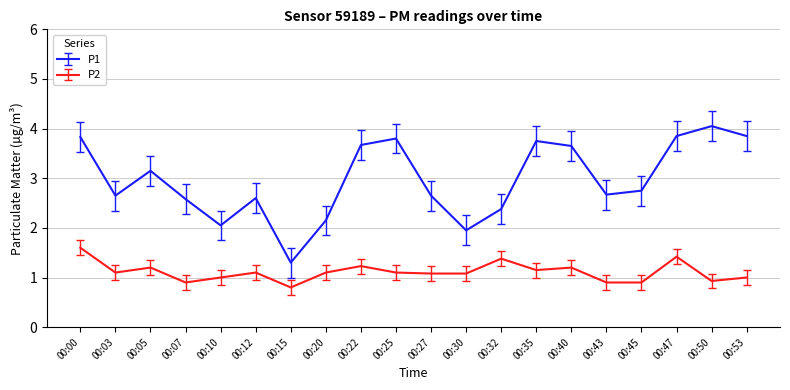

What is the difference between the maximum and minimum values in the P2 series?

0.8